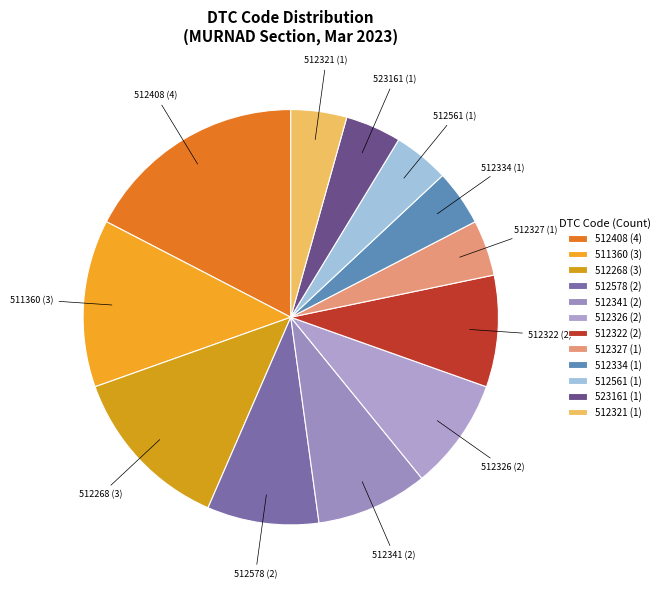

Combined, do 512561 and 512268 account for over 50%?

No